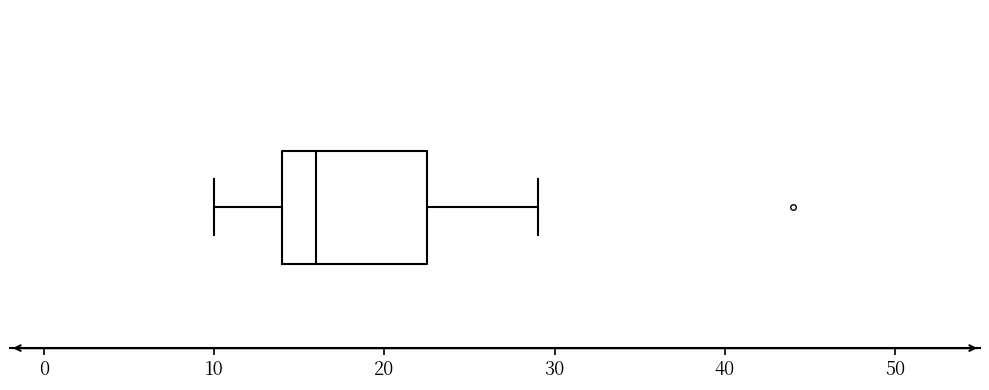

Transcribe this box plot: give where the median line is, the range the box spans, and where the two whiskers end, as read against the x-axis. The values are not printed on the chart, so give them approximately, as read against the axis.

median 16, box 14 to 23, whiskers 10 to 29